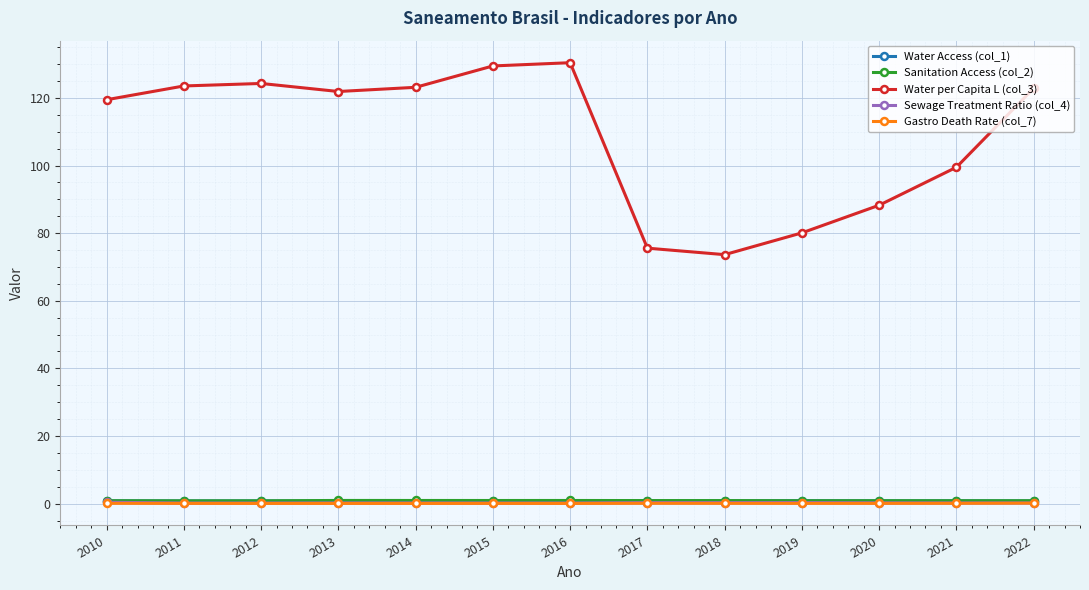

At how many categories does at least one series exceed 84?

10